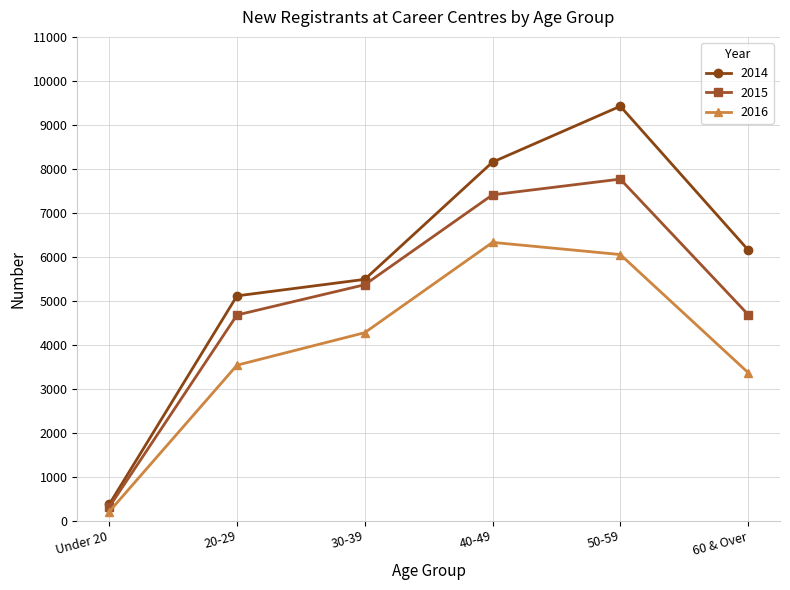

Which series has the widest spread of values?

2014